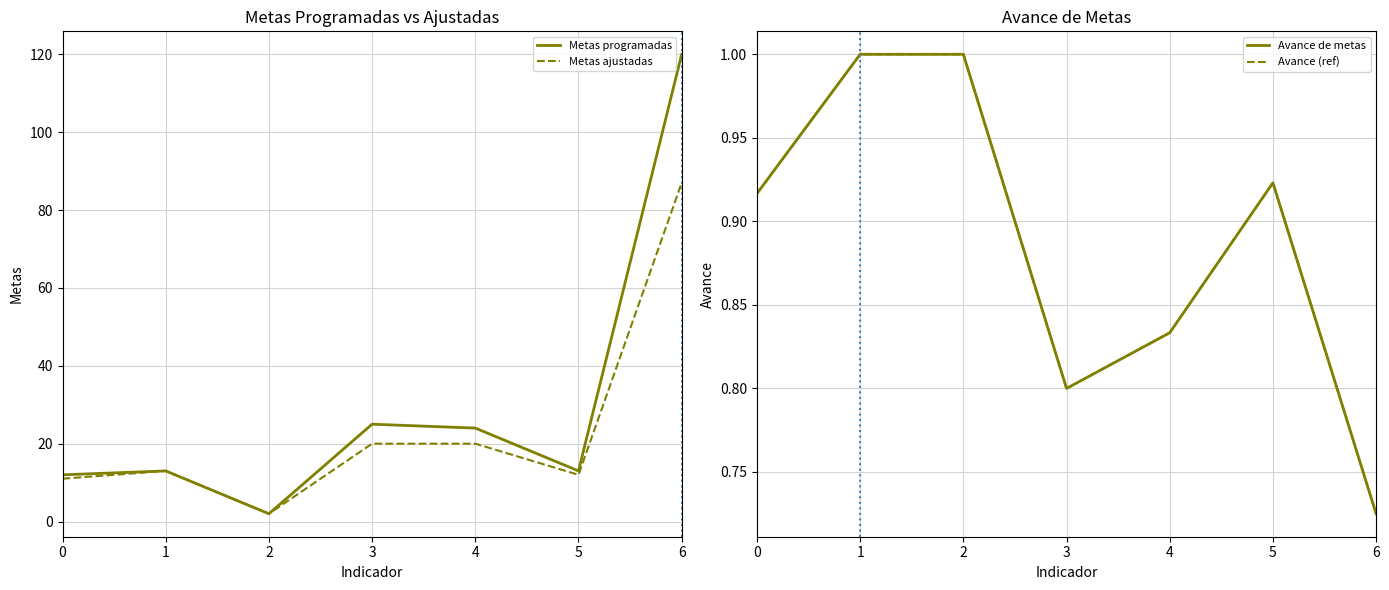

What is the average value of the Metas ajustadas series?

24